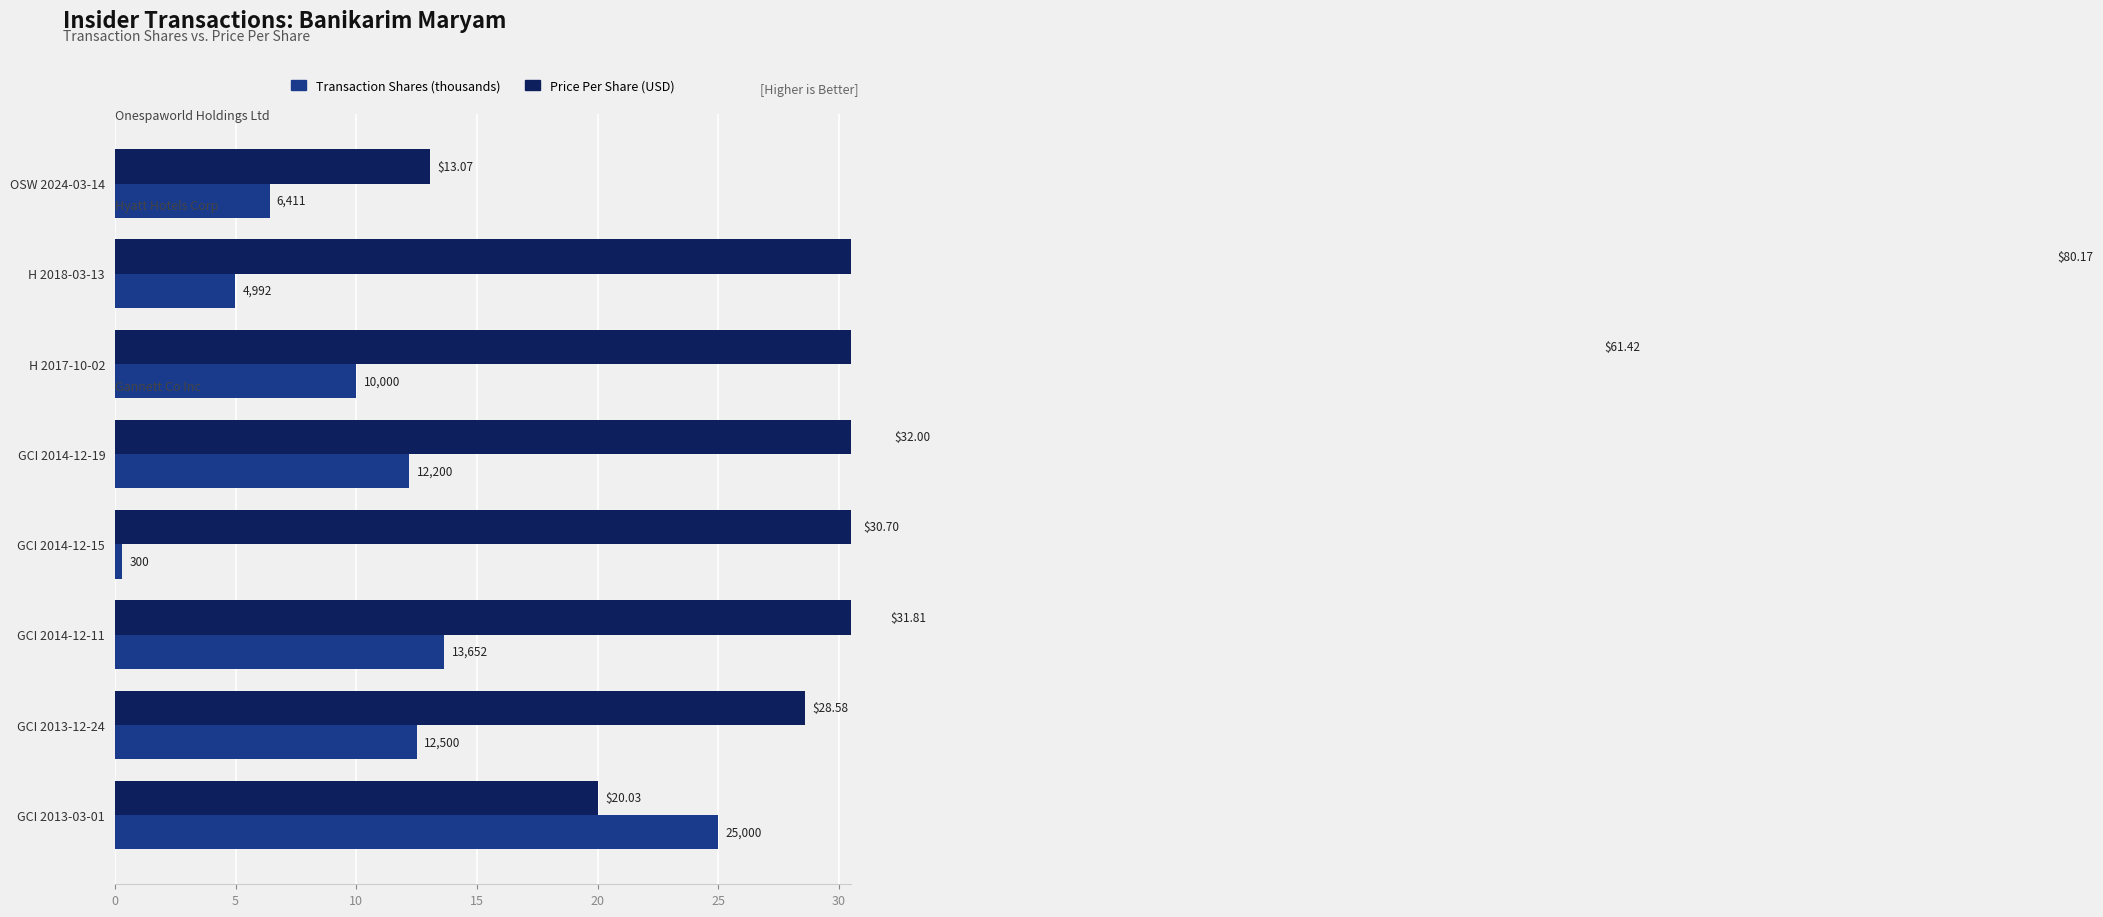

How many groups of bars are there?

8